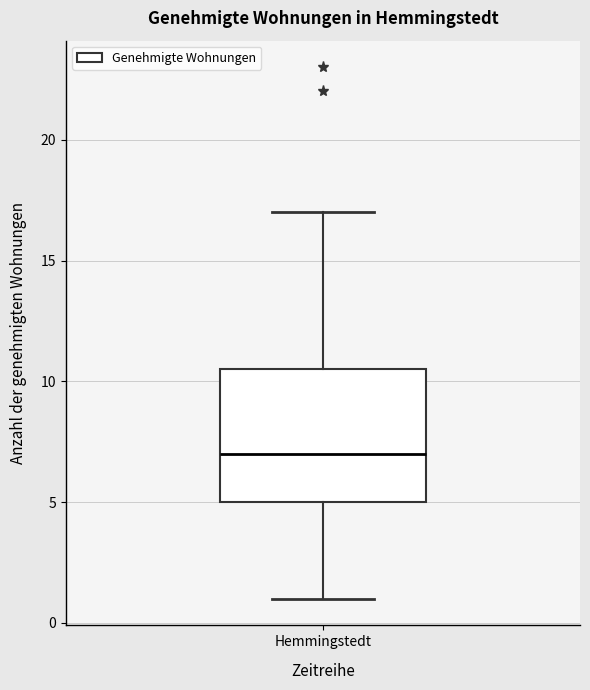

Transcribe this box plot: give where the median line is, the range the box spans, and where the two whiskers end, as read against the y-axis. The values are not printed on the chart, so give them approximately, as read against the axis.

median 7.0, box 5.0 to 10.5, whiskers 1.0 to 17.0